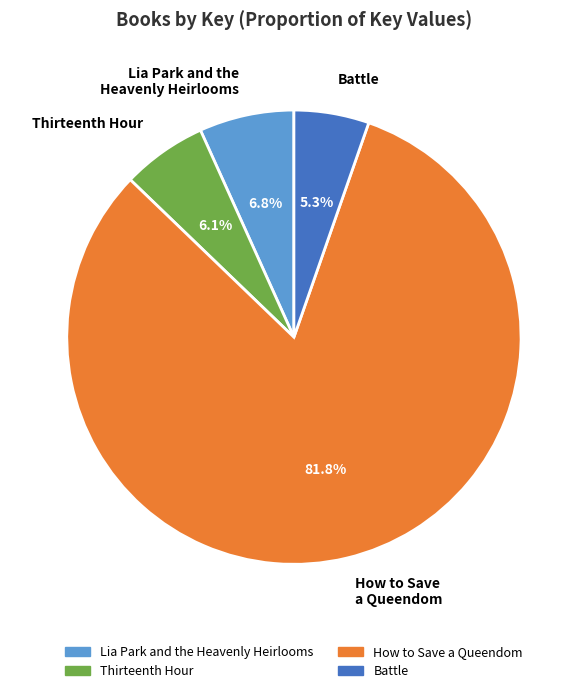

Do How to Save a Queendom and Thirteenth Hour together represent more than half of the pie?

Yes